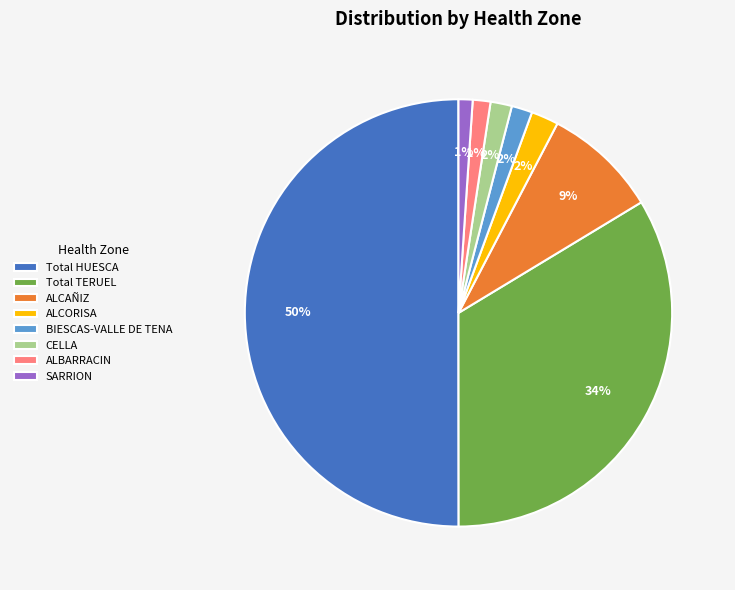

The SARRION slice represents 1% of the pie. True or false?

True